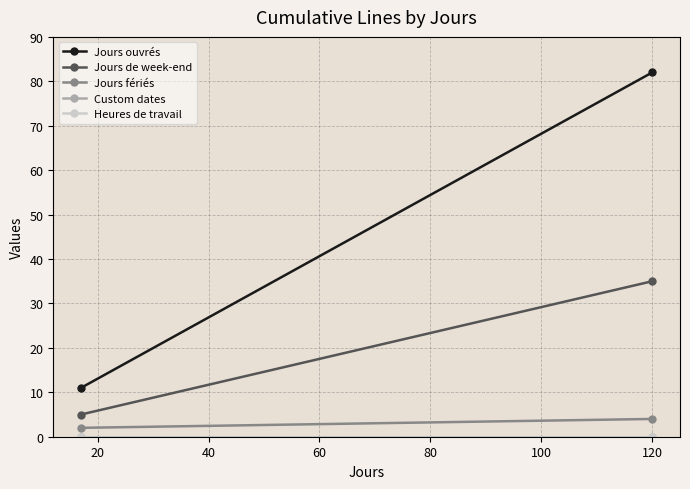

What is the sum of all Jours ouvrés values?

93